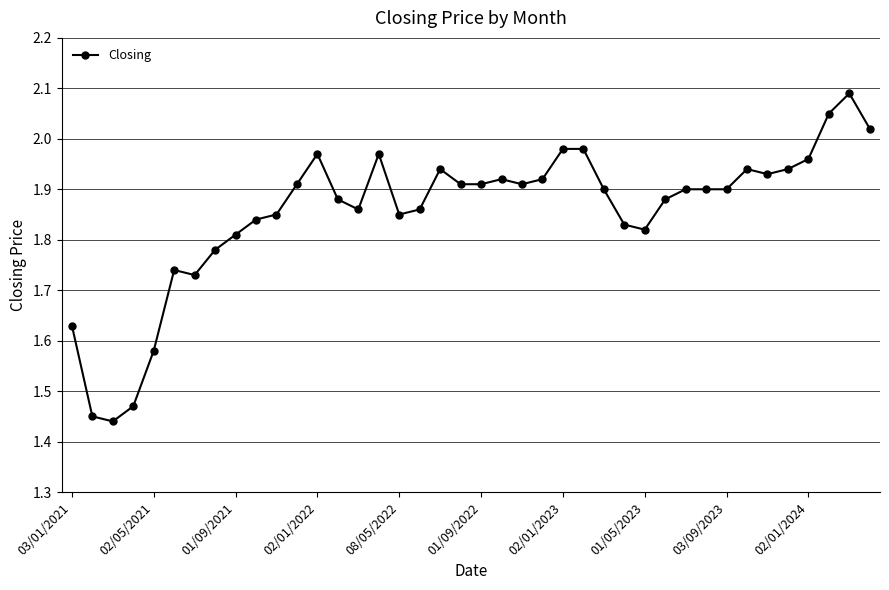

What is the difference between the maximum and second lowest values?

0.6